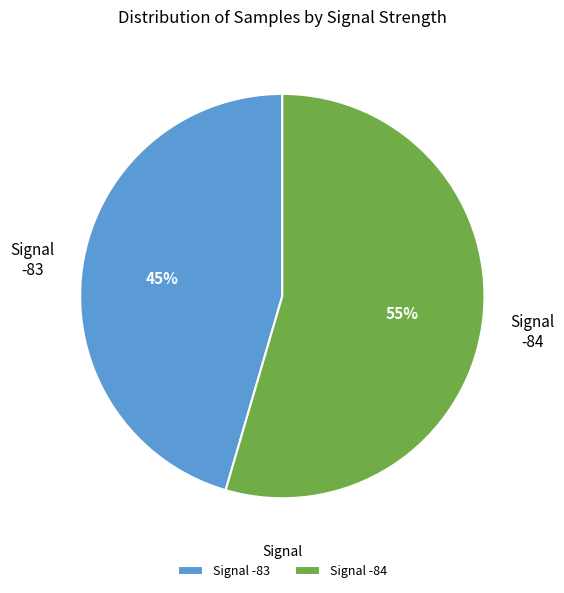

How many slices are in this pie chart?

2